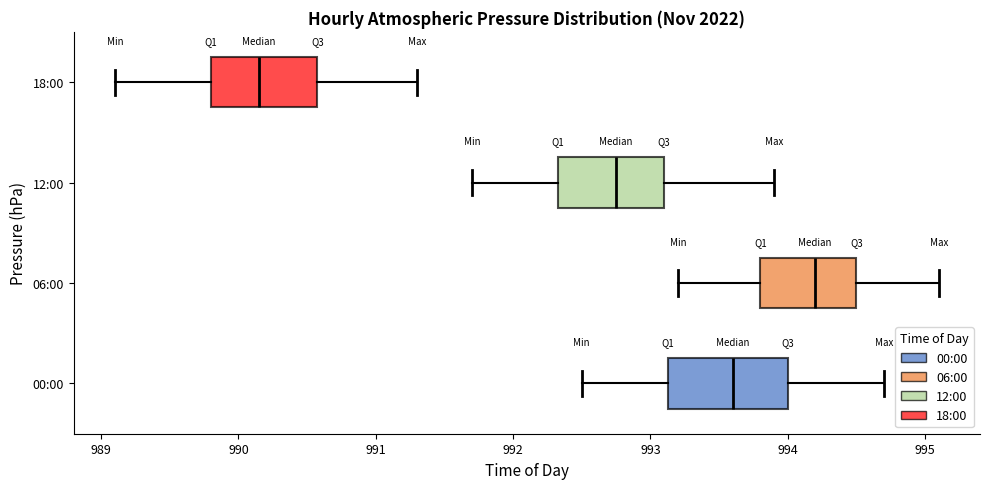

Where does the left whisker of the box for 06:00 end on the x-axis? The values are not printed on the chart, so give them approximately, as read against the axis.

993.2